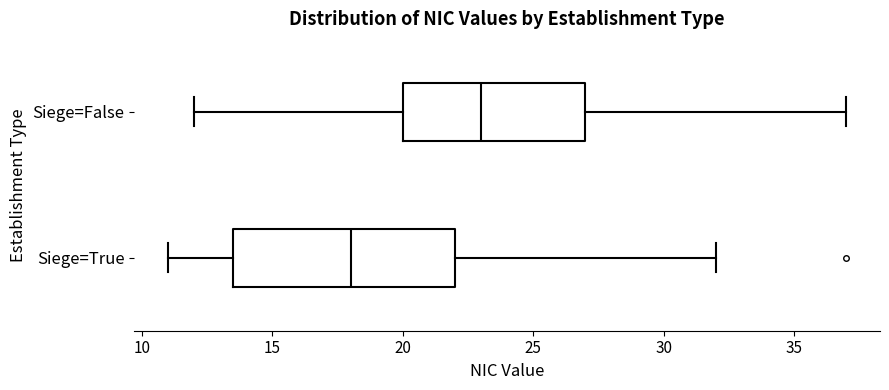

Reading bottom to top, transcribe this box plot: for each box, give where its median line is, the range the box spans, and where its two whiskers end, as read against the x-axis. The values are not printed on the chart, so give them approximately, as read against the axis.

Siege=True: median 18.0, box 13.5 to 22.0, whiskers 11.0 to 32.0
Siege=False: median 23.0, box 20.0 to 27.0, whiskers 12.0 to 37.0